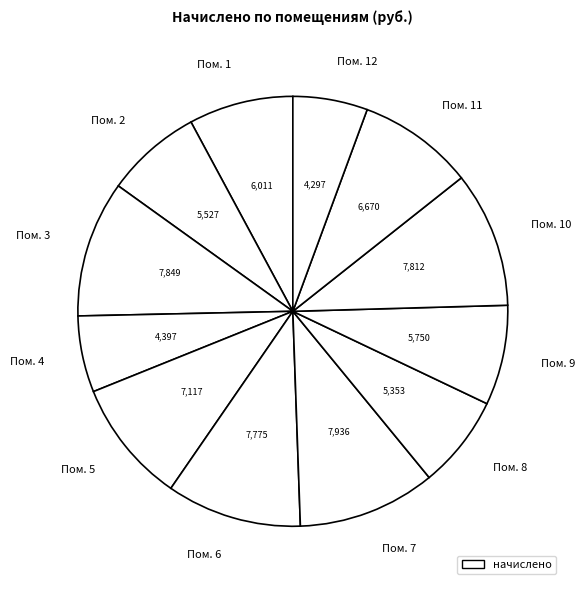

Does any single category account for the majority?

No